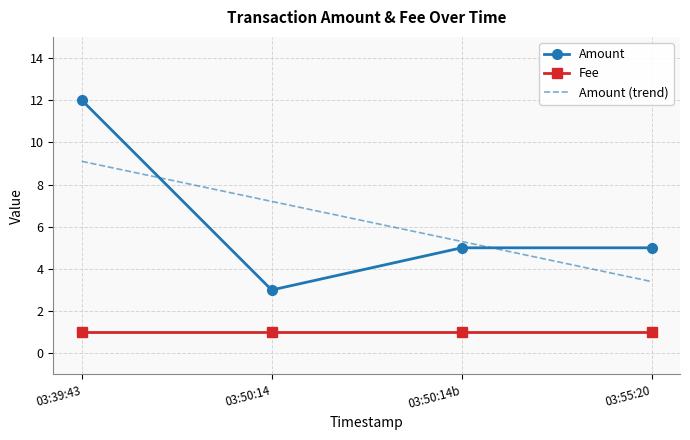

Where is the first local minimum for Amount?

03:50:14